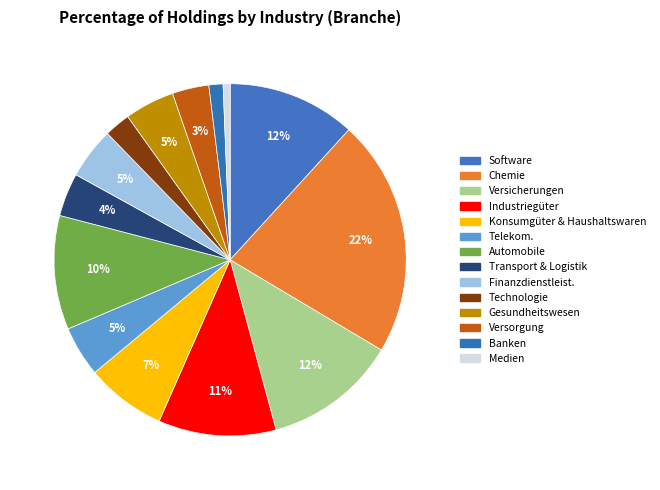

How much of the chart is everything except Transport & Logistik?

96.0%